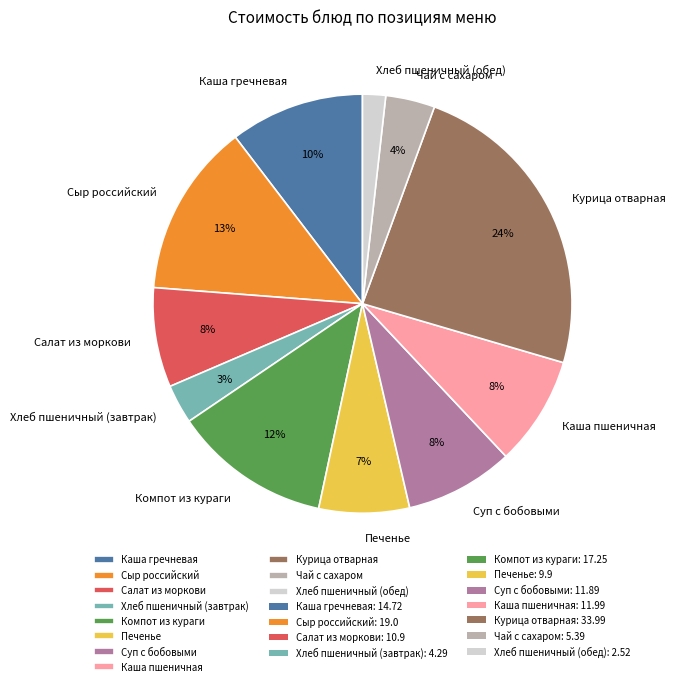

Which category has the smallest portion of the pie?

Хлеб пшеничный (обед)